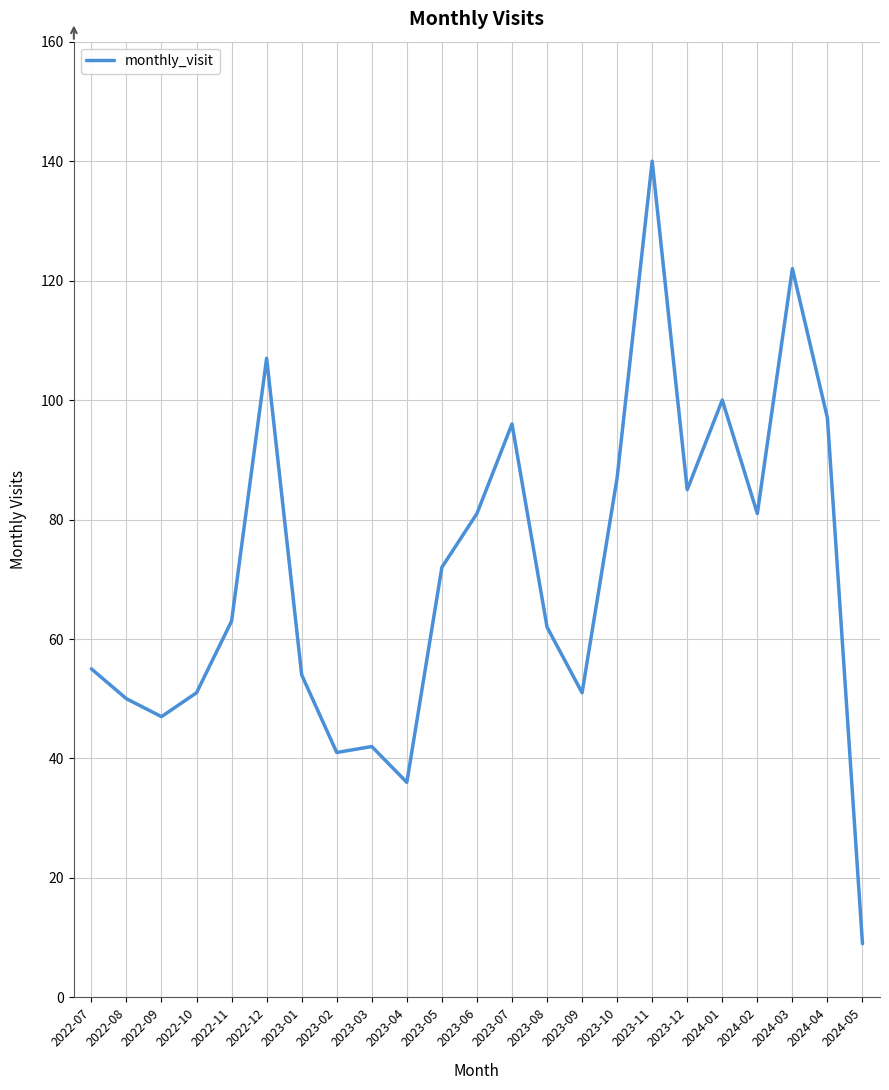

The value at 2023-01 is 26. True or false?

False